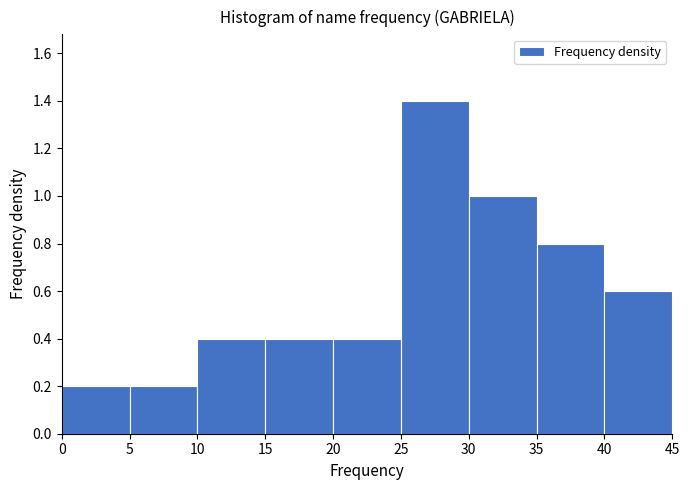

Reading left to right, list every bar in this chart as the range it spans on the x-axis followed by its height. The values are not printed on the chart, so give them approximately, as read against the axis.

0 to 5: 0.2
5 to 10: 0.2
10 to 15: 0.4
15 to 20: 0.4
20 to 25: 0.4
25 to 30: 1.4
30 to 35: 1.0
35 to 40: 0.8
40 to 45: 0.6